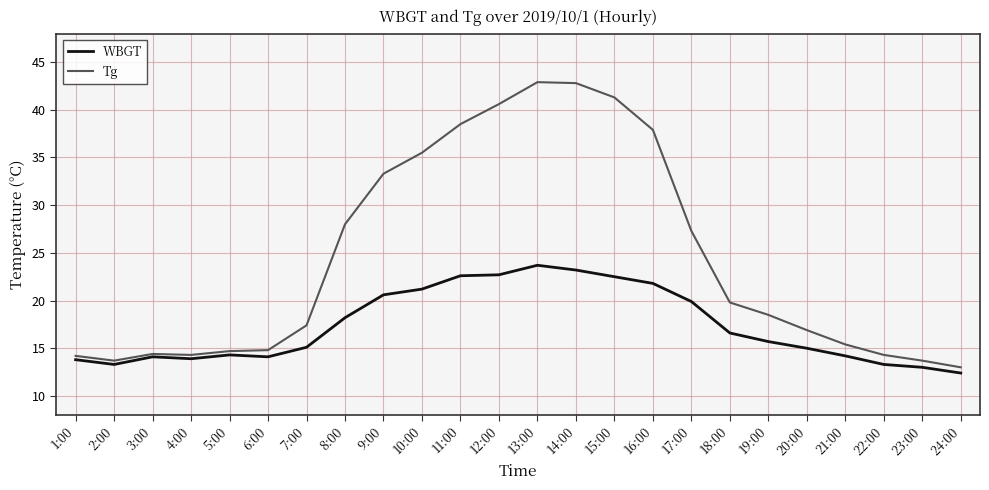

Which series has the largest range (max minus min)?

Tg